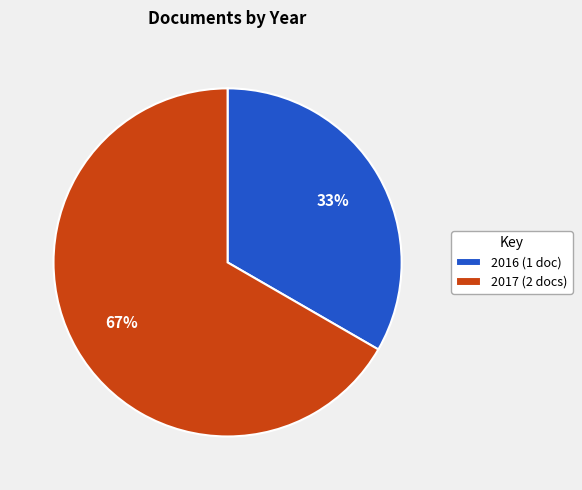

Which slice is the smallest?

2016 (1 doc)